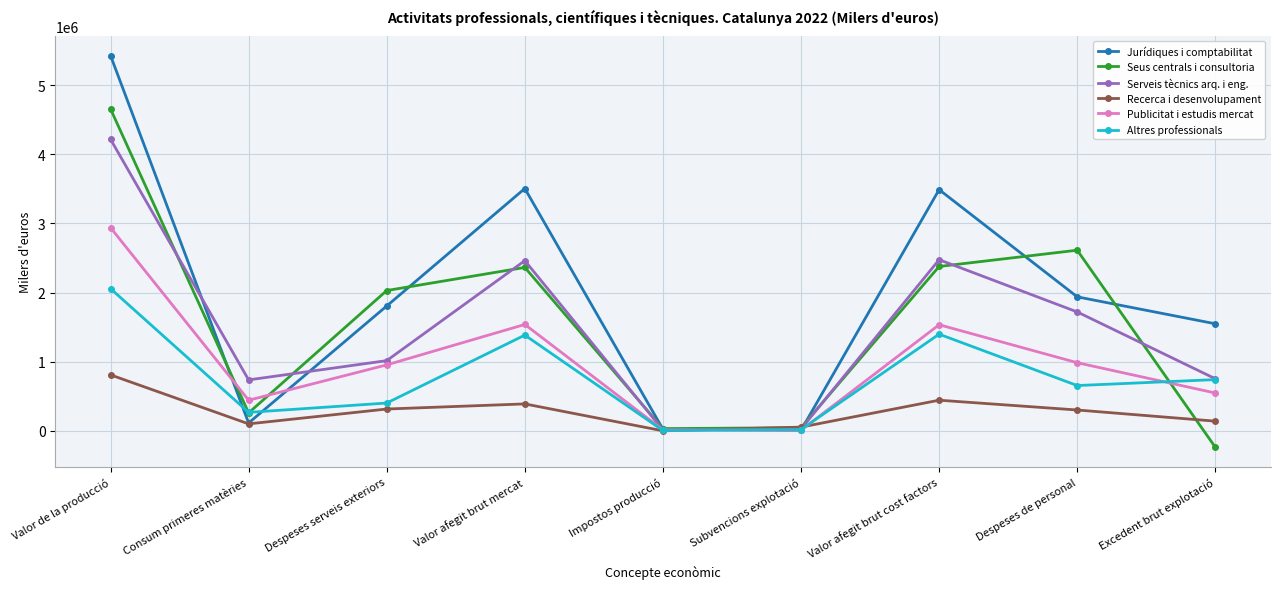

Rank the series by their maximum value, from lowest to highest.

Recerca i desenvolupament, Altres professionals, Publicitat i estudis mercat, Serveis tècnics arq. i eng., Seus centrals i consultoria, Jurídiques i comptabilitat